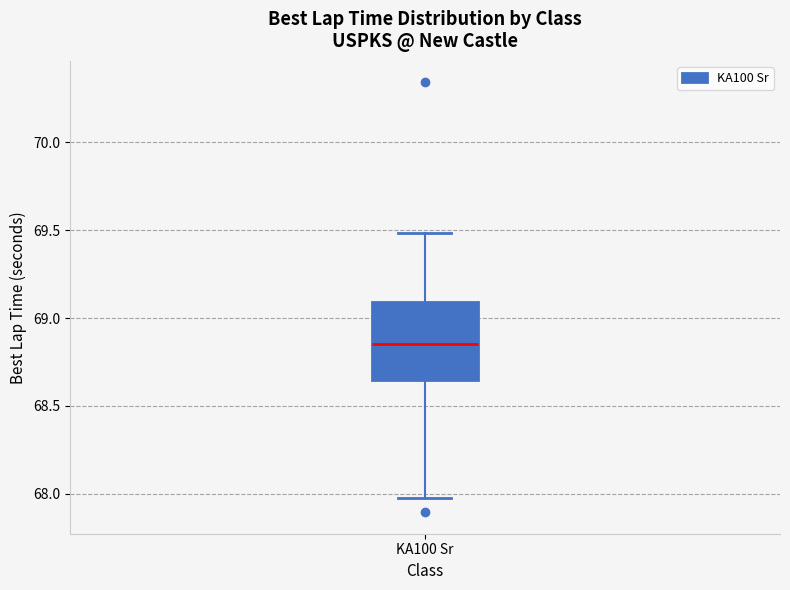

Transcribe this box plot: give where the median line is, the range the box spans, and where the two whiskers end, as read against the y-axis. The values are not printed on the chart, so give them approximately, as read against the axis.

median 68.85, box 68.65 to 69.10, whiskers 68.00 to 69.50